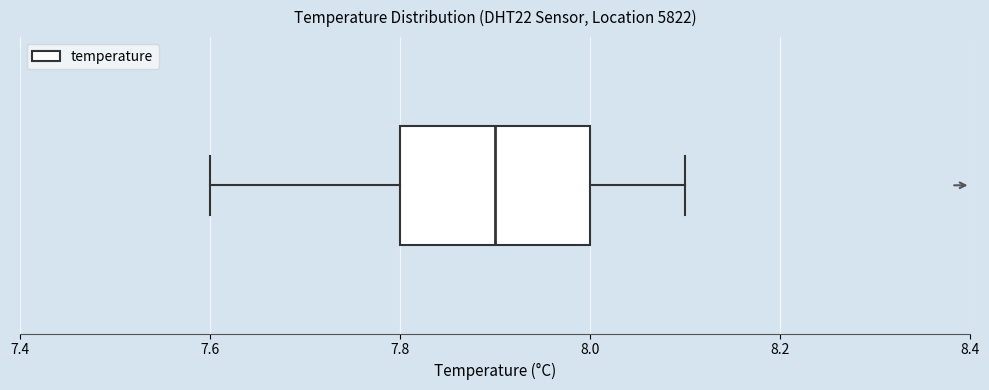

Read this box plot against the x-axis: the position of the median line, the range covered by the box, and the ends of both whiskers. The values are not printed on the chart, so give them approximately, as read against the axis.

median 7.9, box 7.8 to 8.0, whiskers 7.6 to 8.1